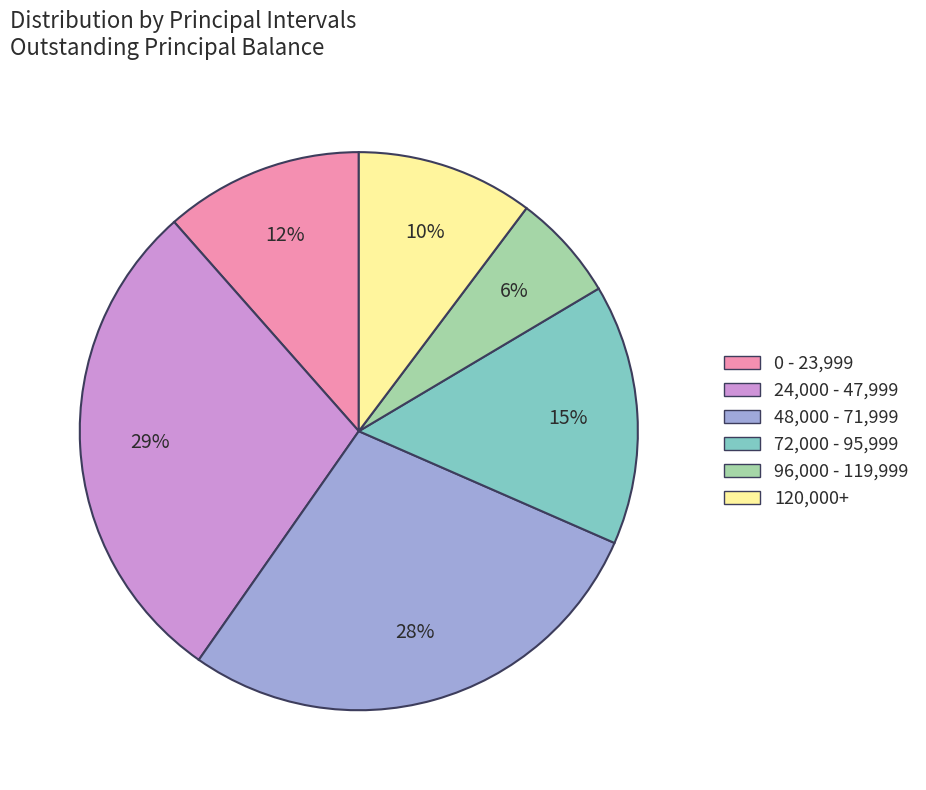

To the nearest percent, what is the average slice percentage?

17%